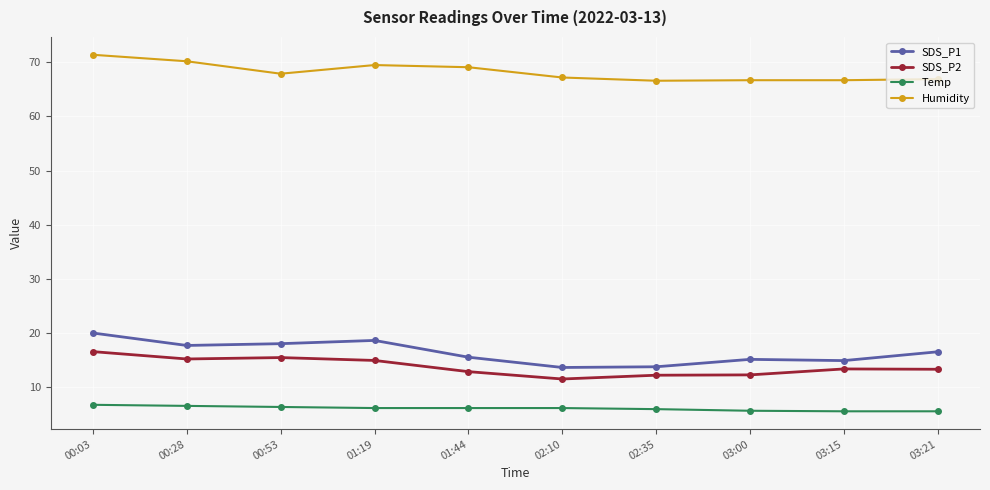

At which category does Humidity reach its first local valley?

00:53